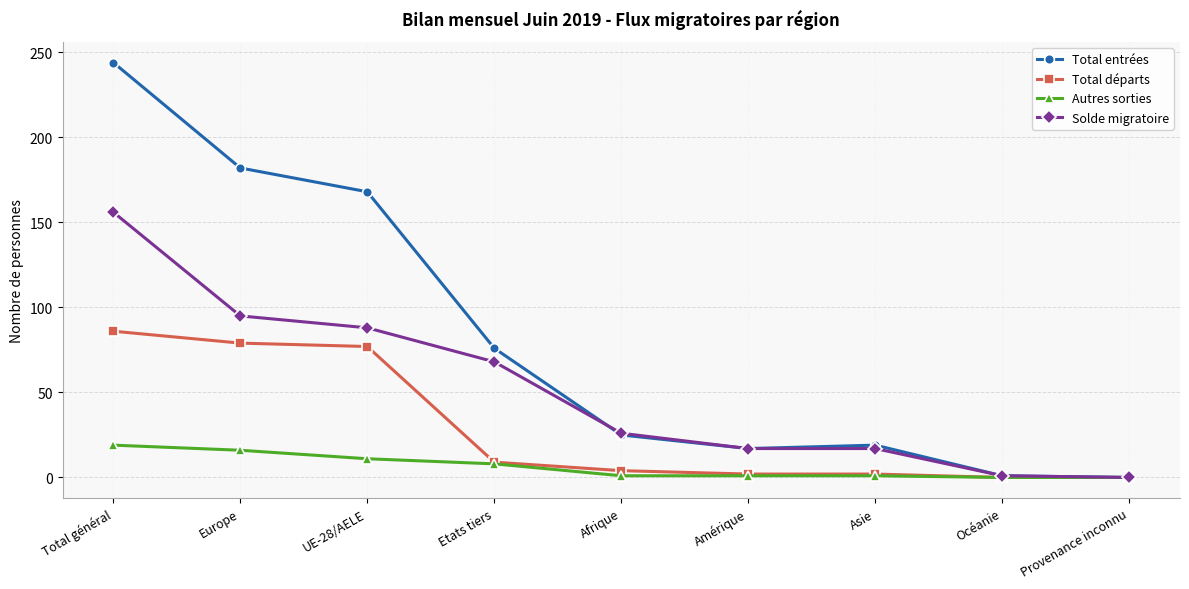

What is the average value of the Autres sorties series?

6